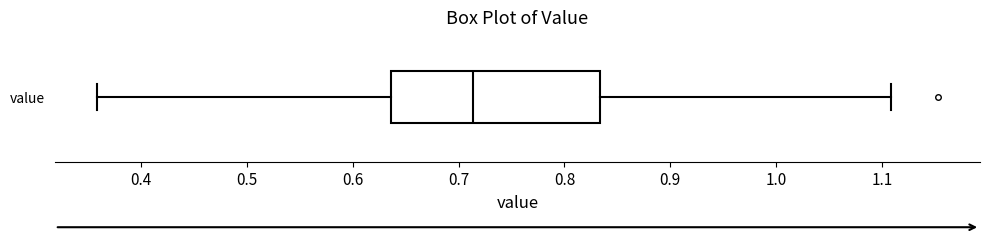

Where does the median line of the box for value sit on the x-axis? The values are not printed on the chart, so give them approximately, as read against the axis.

0.71